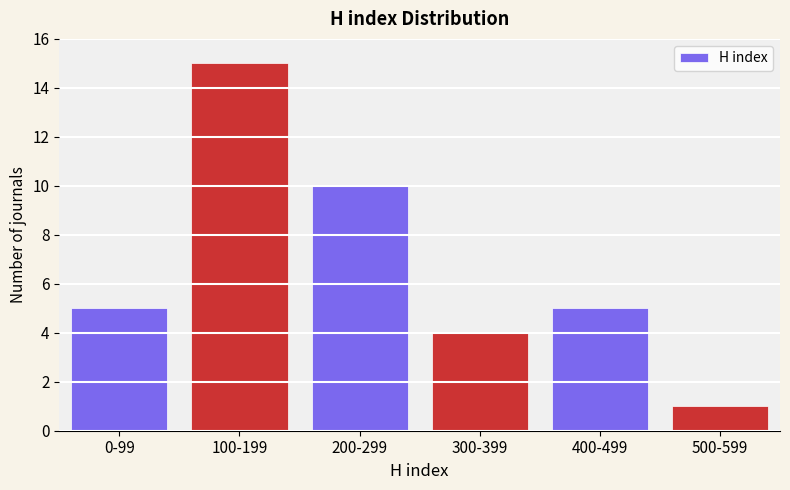

Reading right to left, what are all the values shown in this chart?

500-599=1	400-499=5	300-399=4	200-299=10	100-199=15	0-99=5